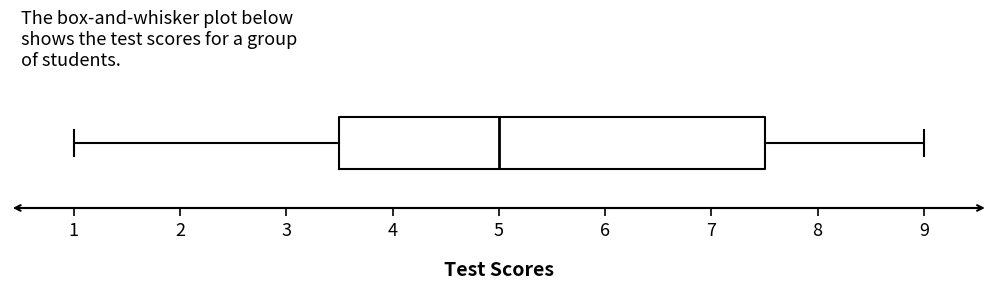

Read this box plot against the x-axis: the position of the median line, the range covered by the box, and the ends of both whiskers. The values are not printed on the chart, so give them approximately, as read against the axis.

median 5.0, box 3.5 to 7.5, whiskers 1.0 to 9.0